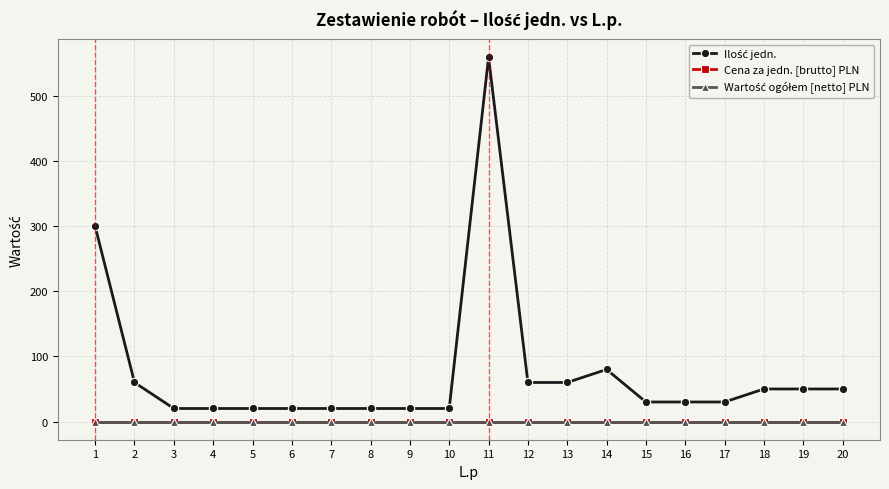

True or false: Cena za jedn. [brutto] PLN and Wartość ogółem [netto] PLN cross at least once.

False